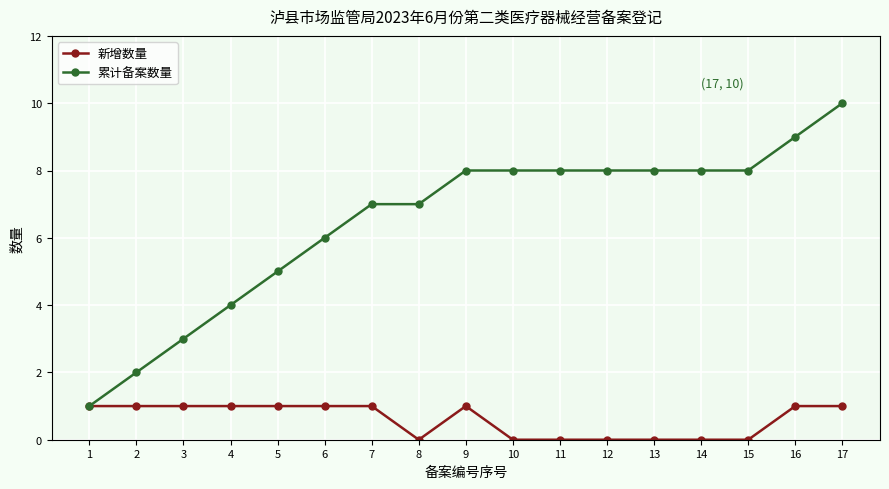

What is the value of the 新增数量 point at the 4th from the left?

1